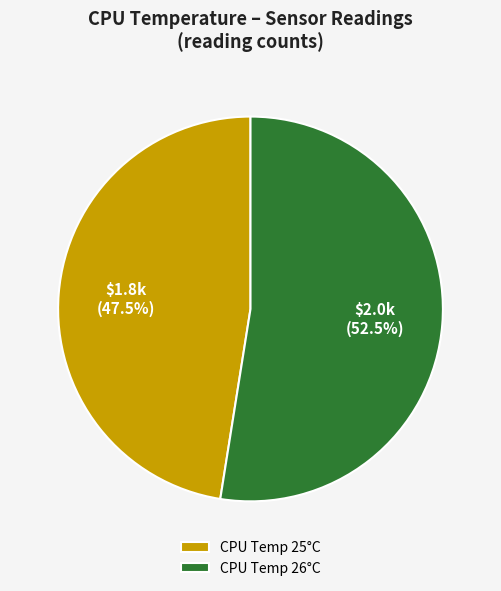

Which category has the biggest portion of the pie?

CPU Temp 26°C